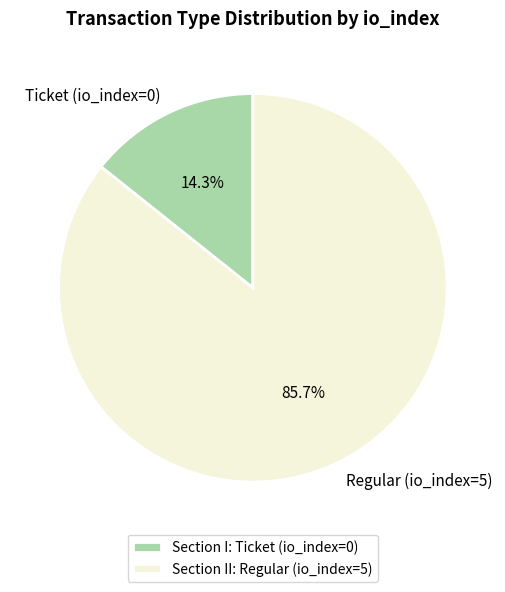

What is the largest slice in the pie chart?

Regular (io_index=5)